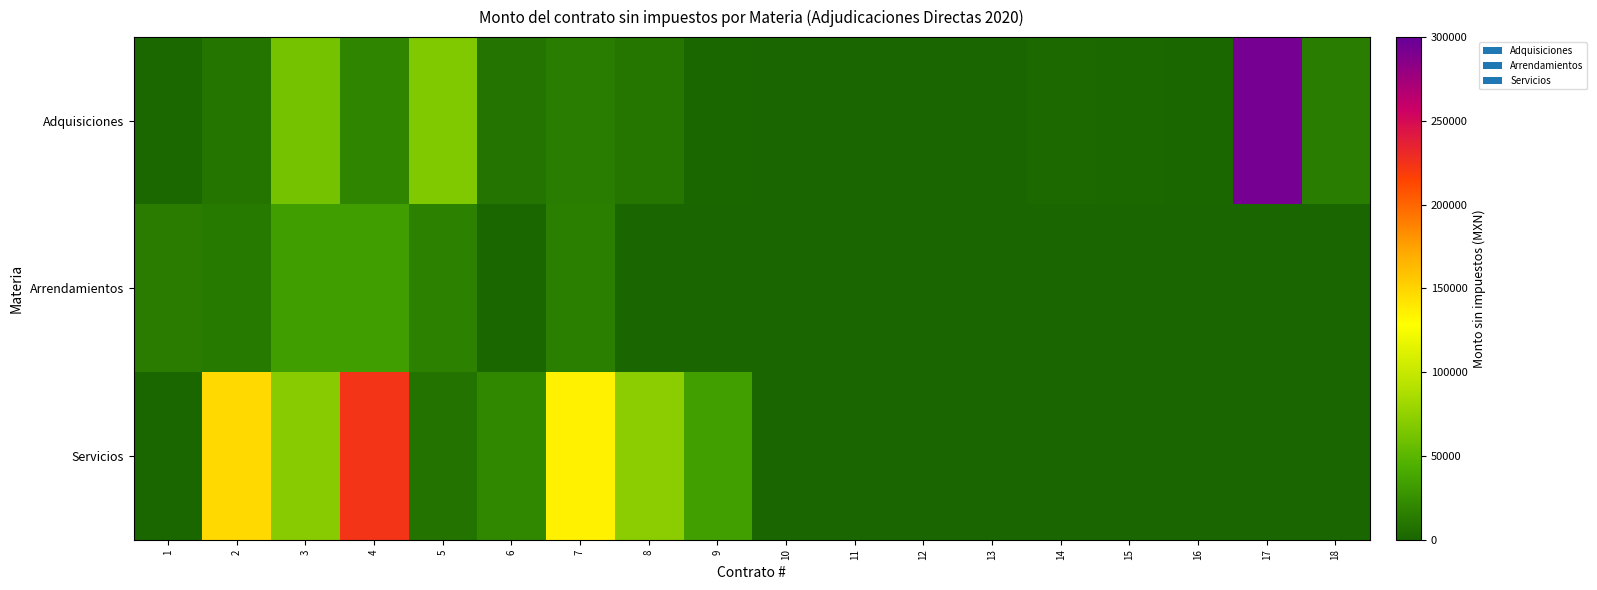

Which series has the largest range (max minus min)?

Adquisiciones